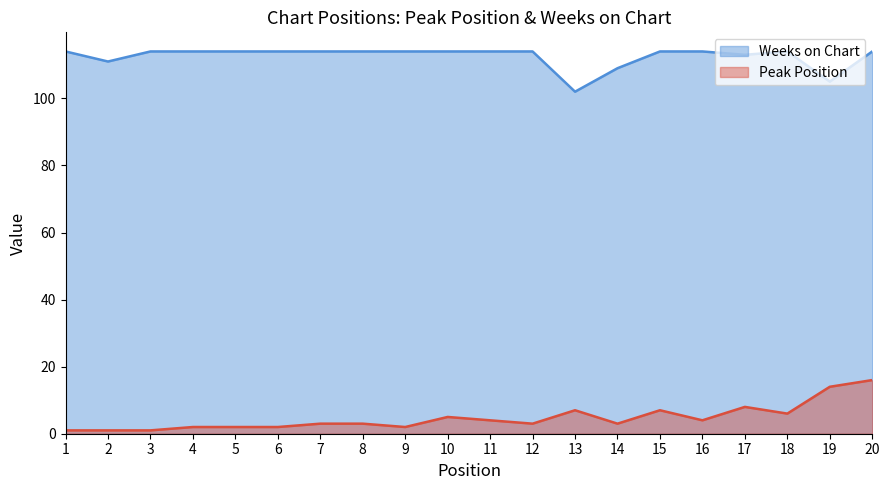

What is the highest value of the Weeks on Chart series?

114